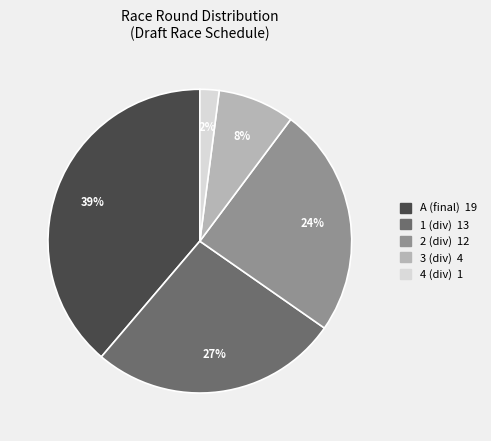

To the nearest percent, what is the average slice percentage?

20%